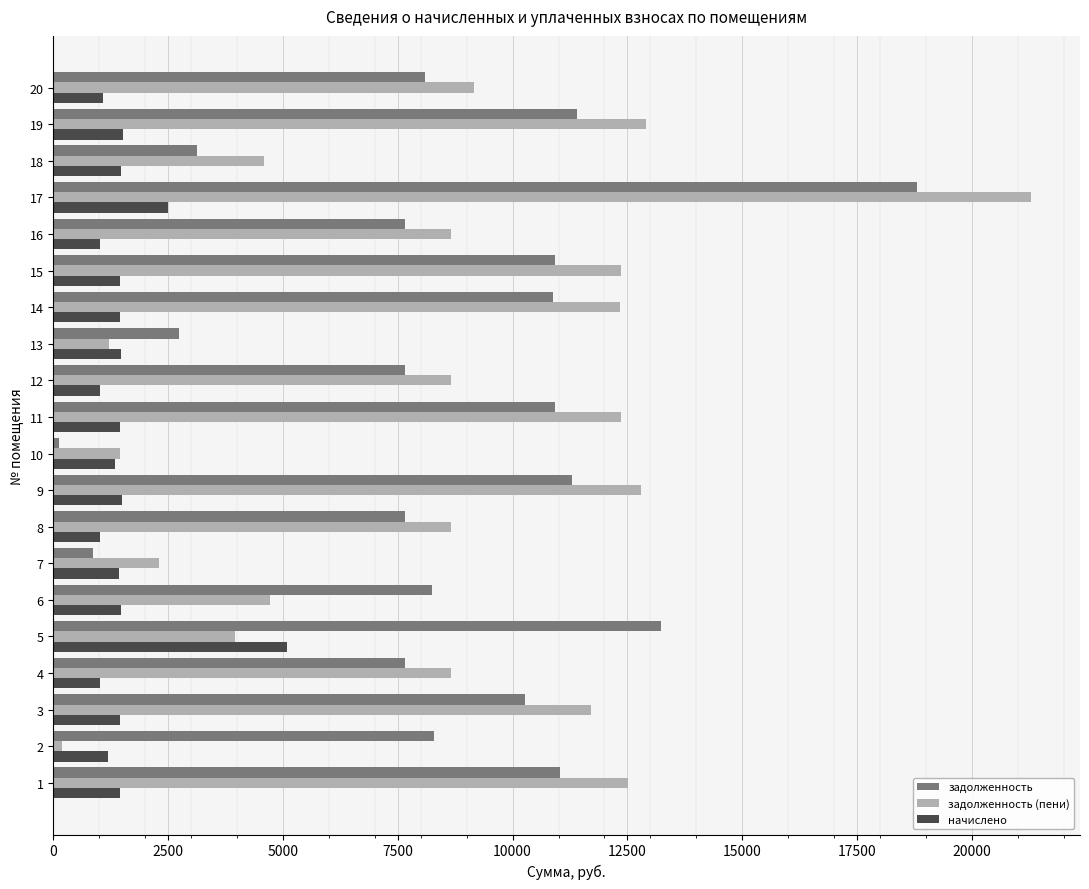

At which category is the sum across all series the highest?

17